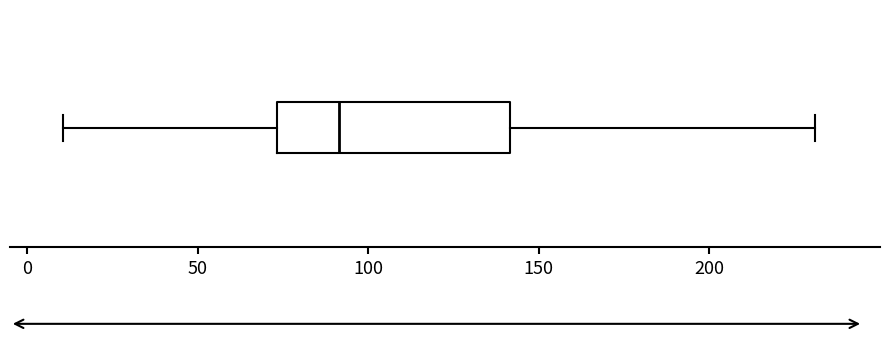

Read this box plot against the x-axis: the position of the median line, the range covered by the box, and the ends of both whiskers. The values are not printed on the chart, so give them approximately, as read against the axis.

median 90, box 75 to 140, whiskers 10 to 230